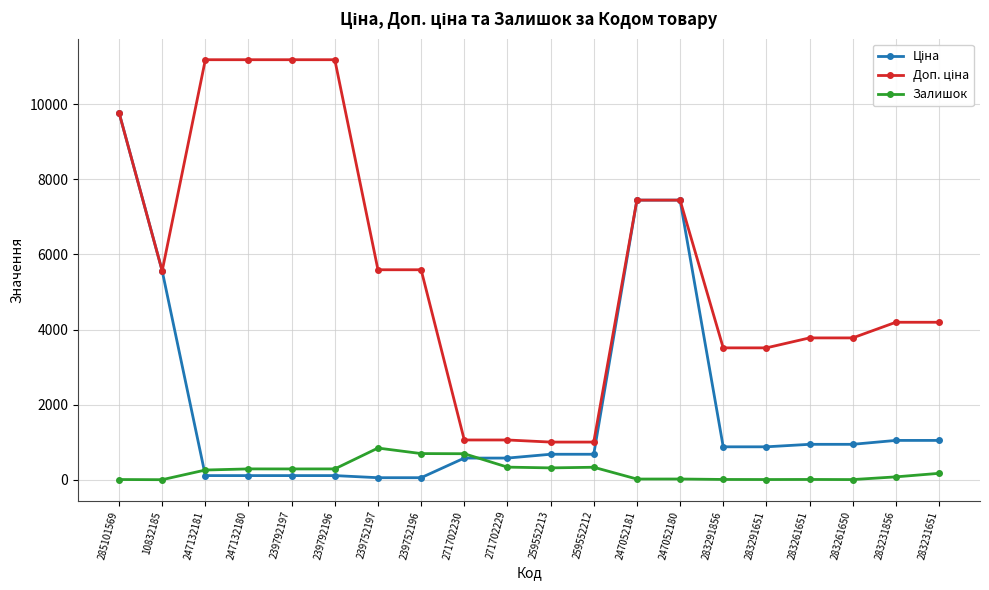

What is the label of the 20th point from the left?

283231651